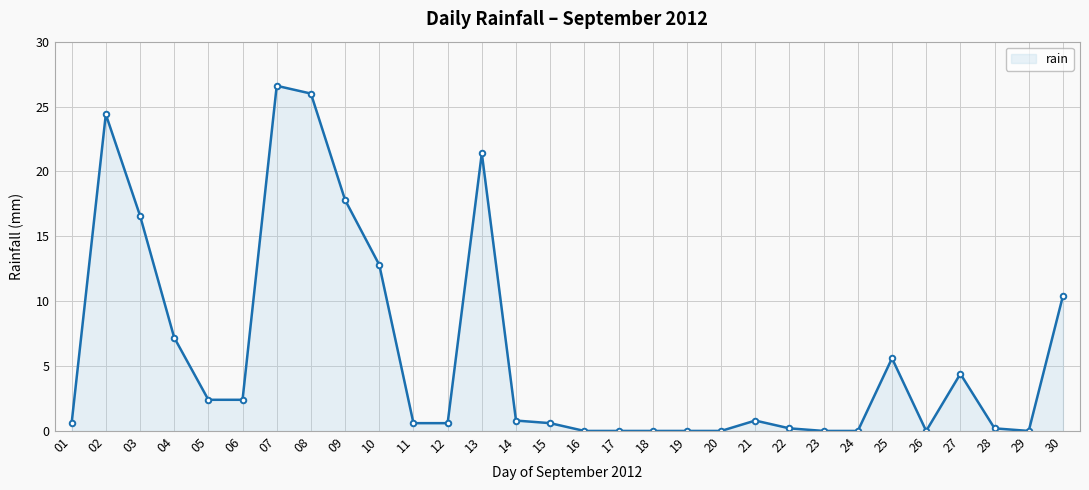

How many lines are shown in the chart?

1